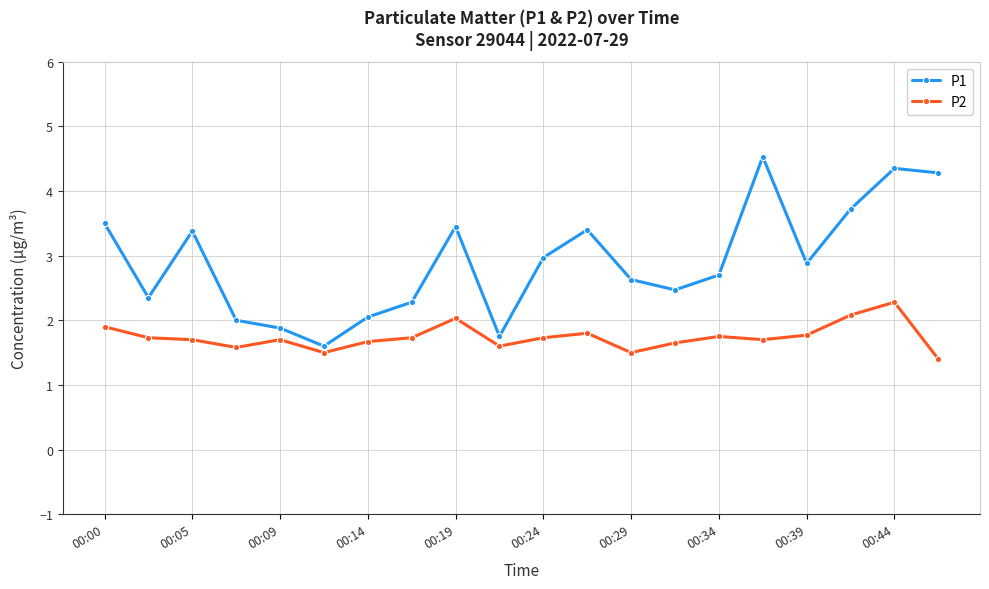

What is the value of the P2 point at the 9th from the left?

2.0